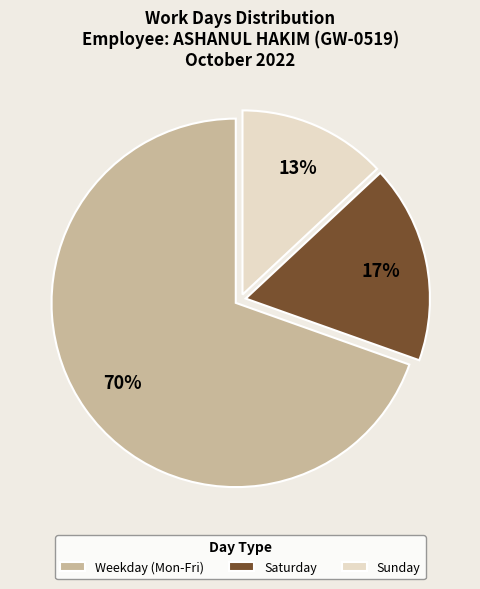

Is there a majority slice in this chart?

Yes